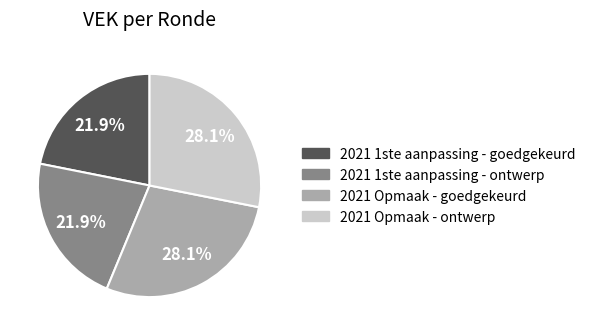

How many slices are in this pie chart?

4